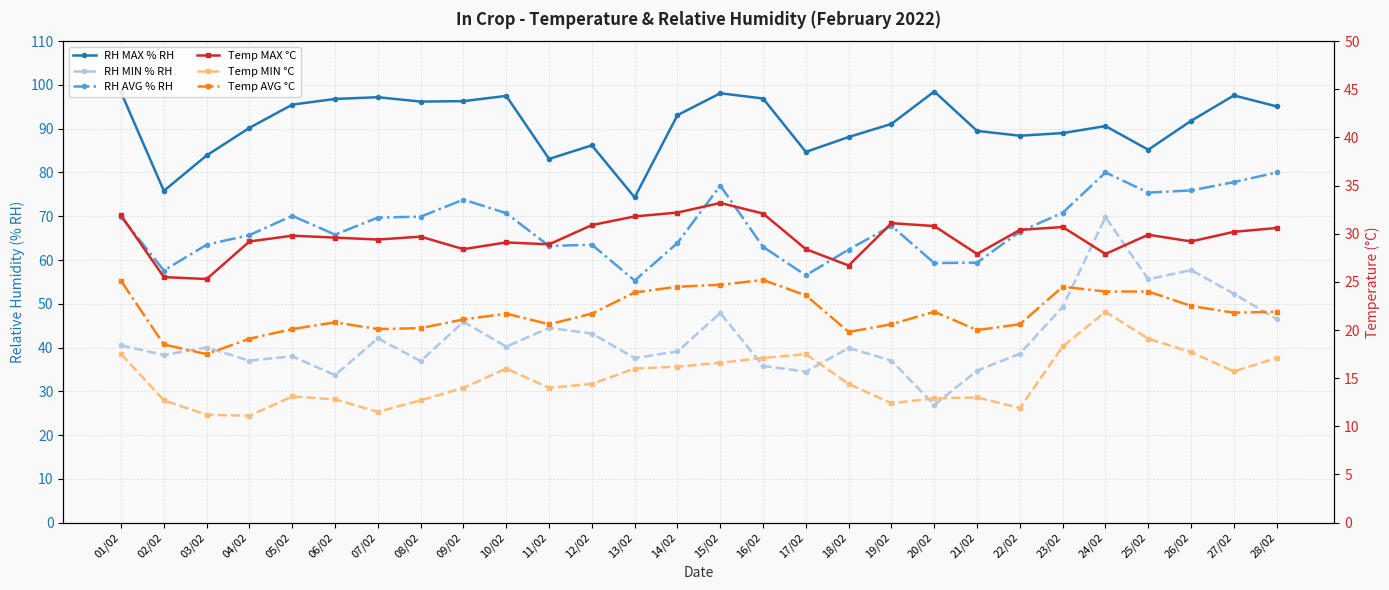

What is the label of the 25th point from the left?

25/02